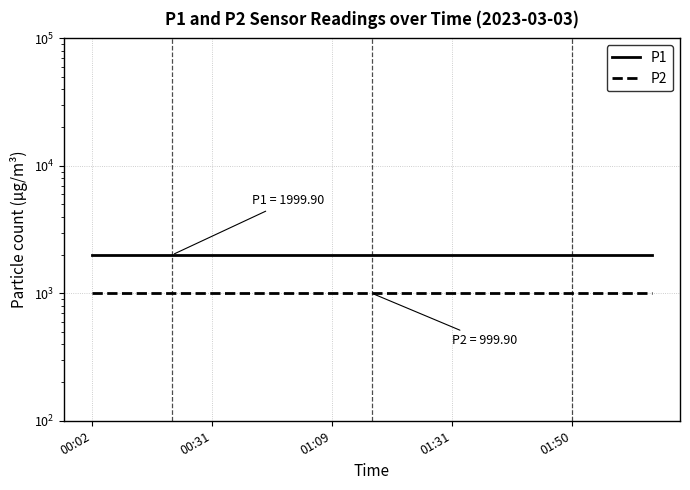

How many categories are shown in the chart?

15